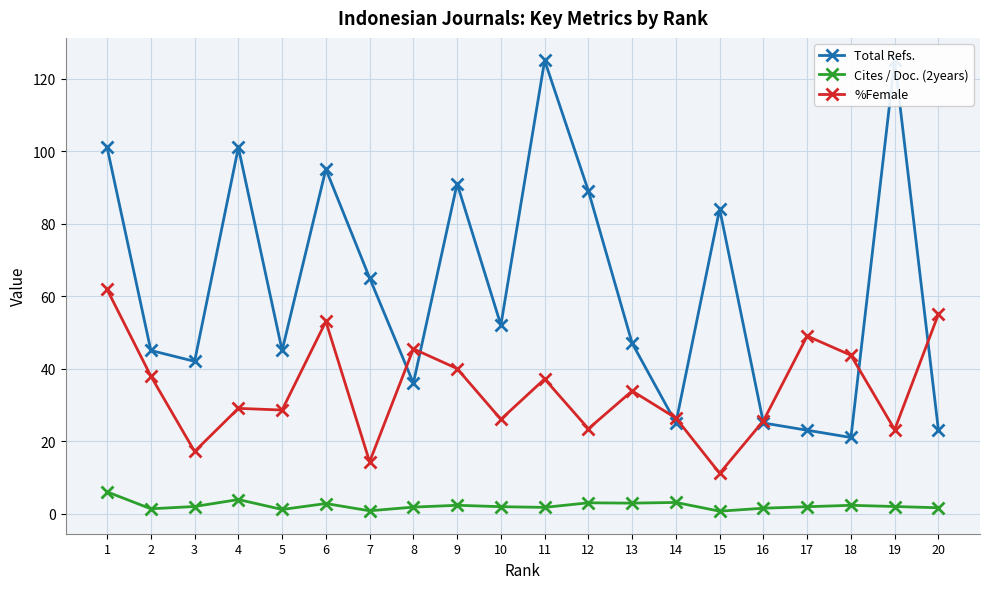

In %Female, how many points are lower than both neighbors (excluding endpoints)?

7